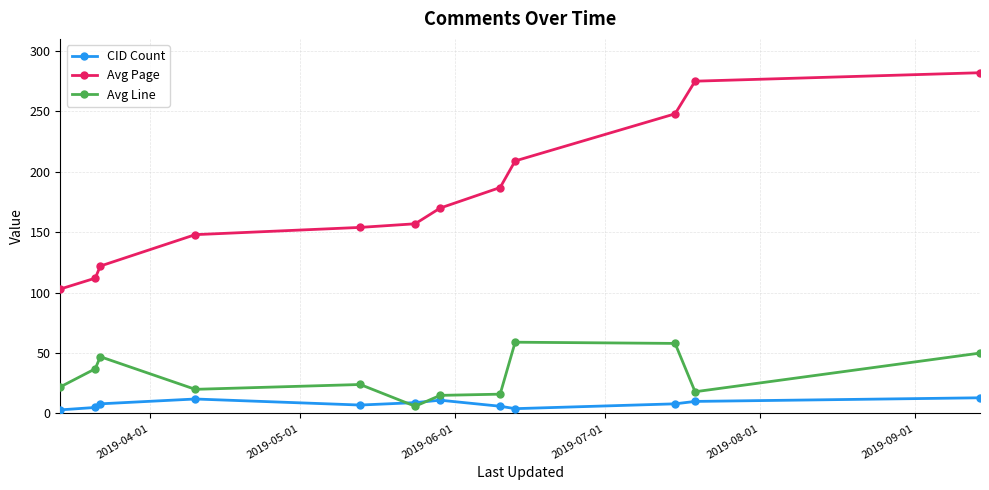

At how many categories does at least one series exceed 242?

3